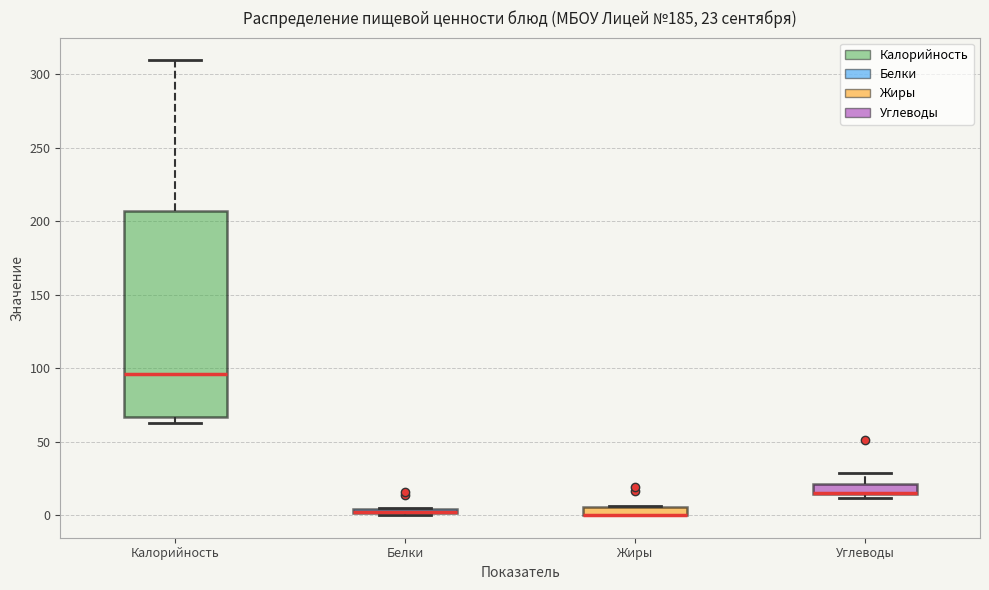

Which box is the tallest, from its lower edge to its upper edge?

Калорийность